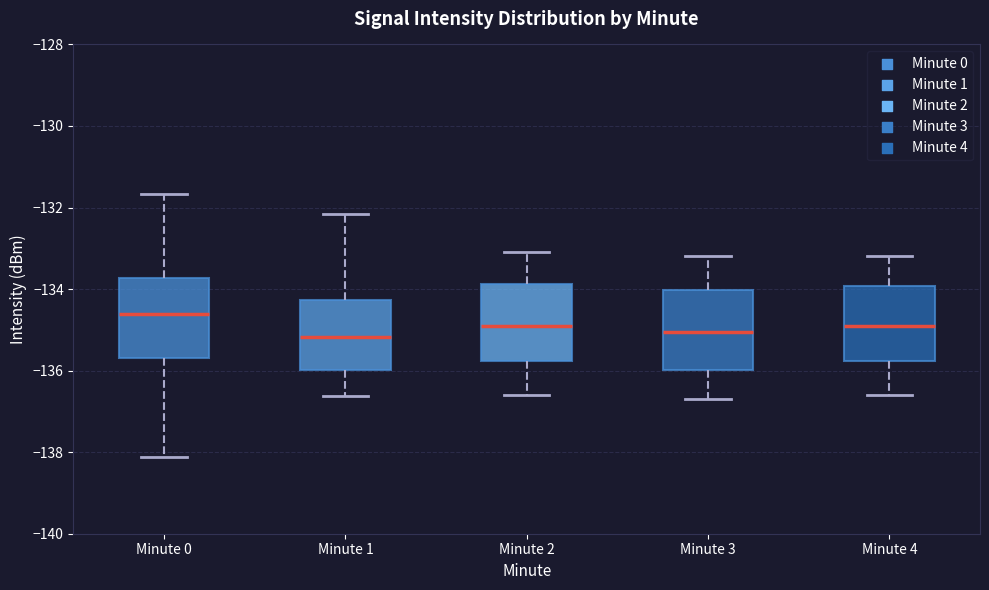

Where does the lower whisker of the box for Minute 3 end on the y-axis? The values are not printed on the chart, so give them approximately, as read against the axis.

-136.6